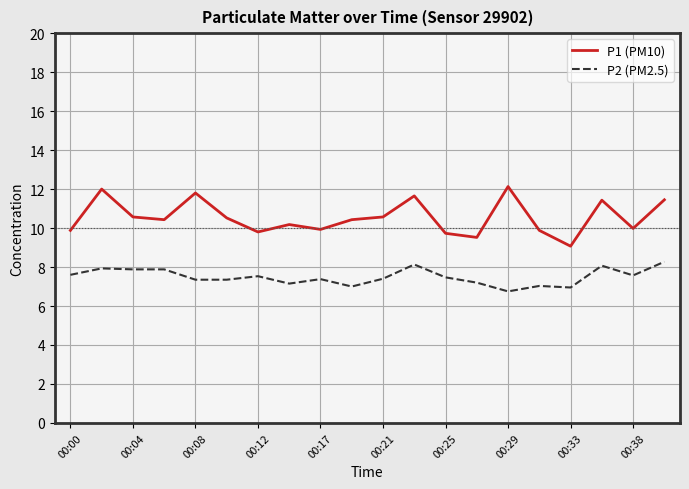

Which series has the largest range (max minus min)?

P1 (PM10)